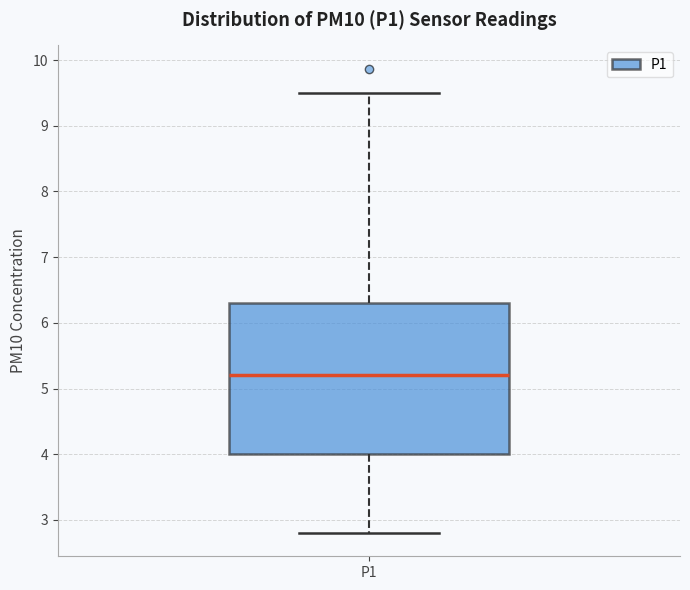

Transcribe this box plot: give where the median line is, the range the box spans, and where the two whiskers end, as read against the y-axis. The values are not printed on the chart, so give them approximately, as read against the axis.

median 5.2, box 4.0 to 6.3, whiskers 2.8 to 9.5